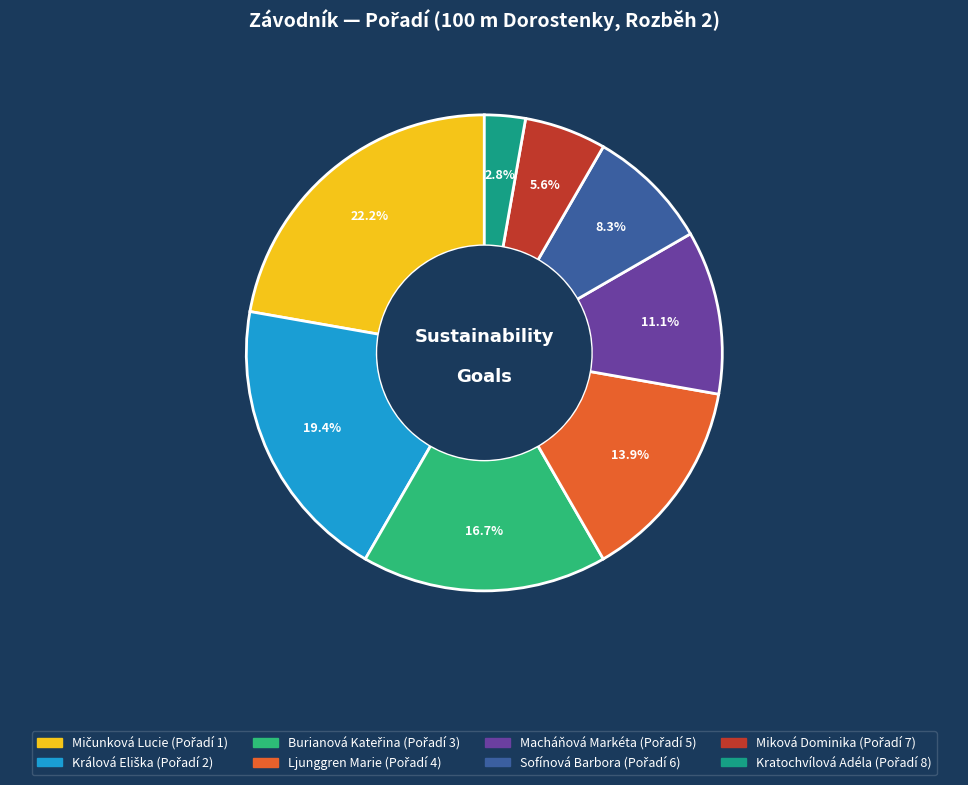

Count the number of slices in the pie.

8